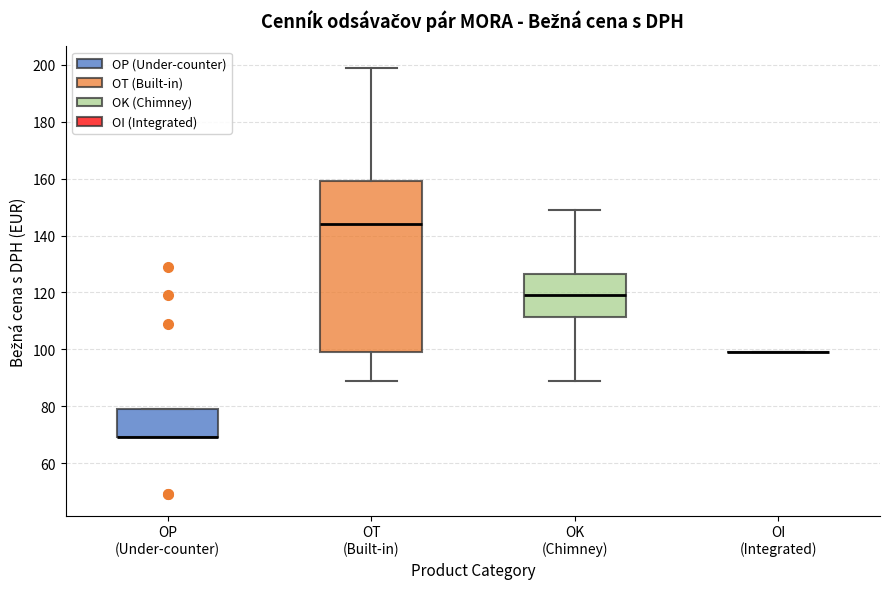

Which box is the tallest, from its lower edge to its upper edge?

OT (Built-in)